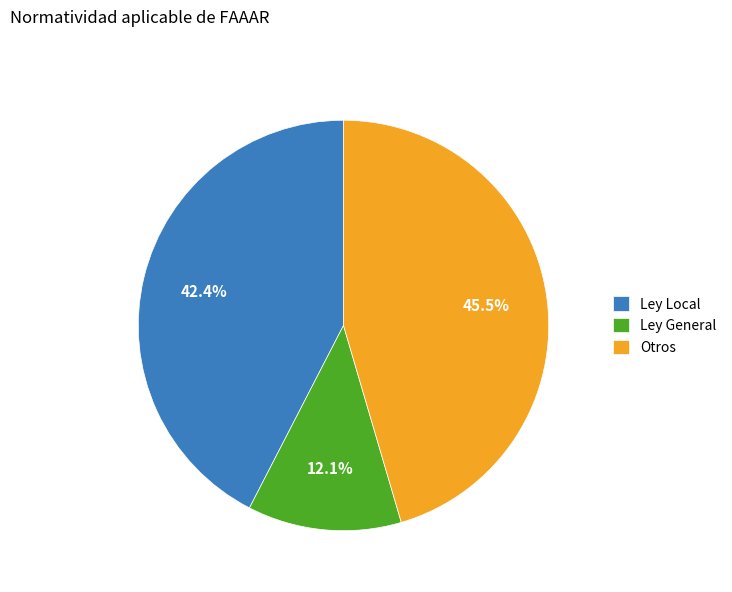

To the nearest percent, what is the average slice percentage?

33%